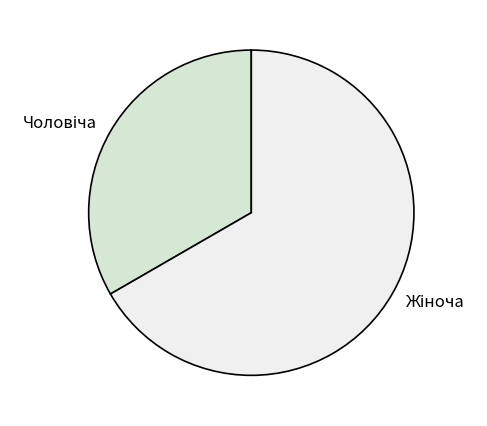

Is there a majority slice in this chart?

Yes